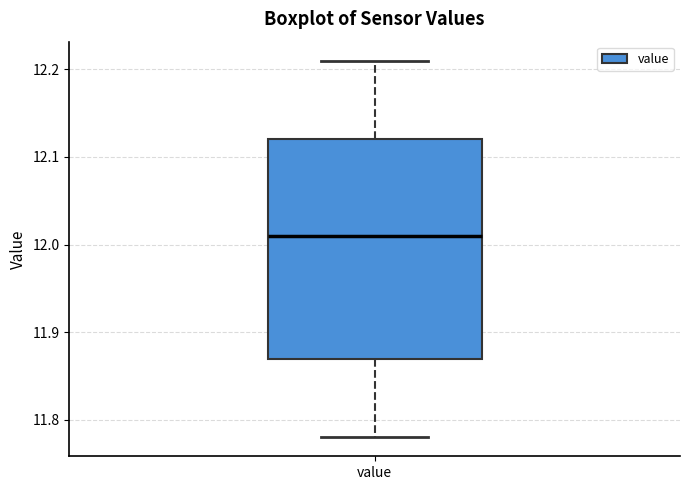

Where is the upper edge of the box for value on the y-axis? The values are not printed on the chart, so give them approximately, as read against the axis.

12.12